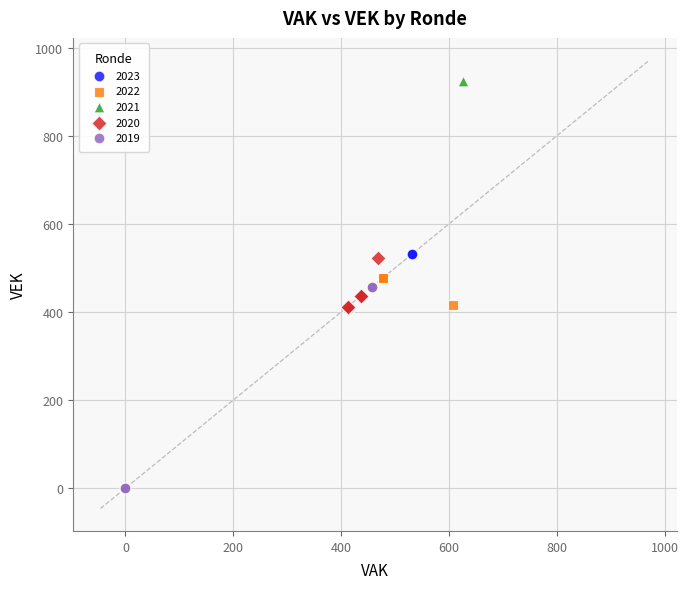

Which series reaches the minimum Y coordinate?

2019